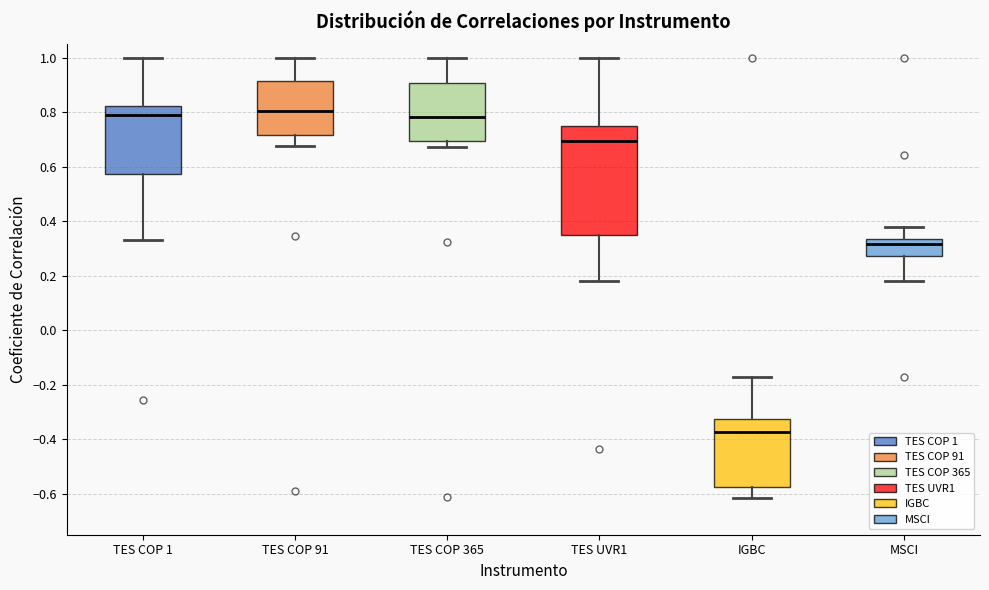

Which box is the tallest, from its lower edge to its upper edge?

TES UVR1